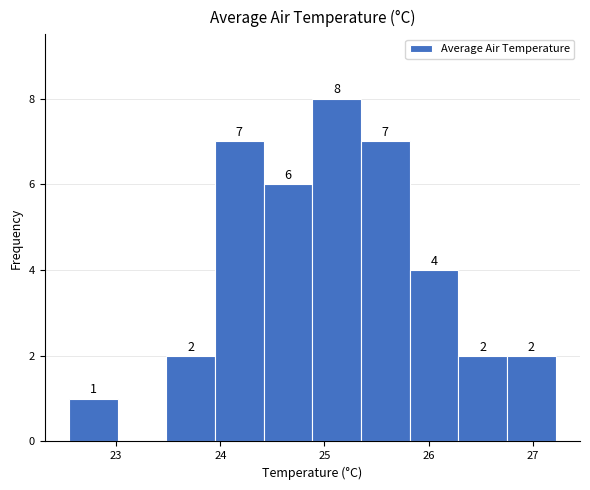

Which range on the x-axis has the tallest bar?

24.9 to 25.3